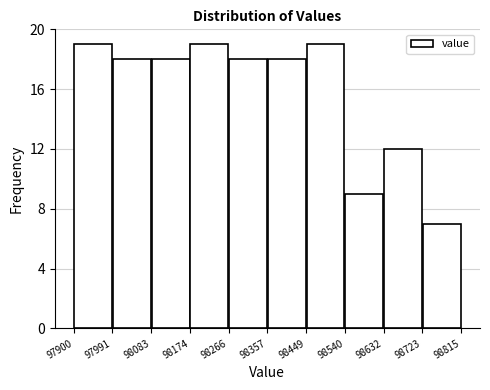

Reading left to right, transcribe this chart: for each bar, give the range it covers on the x-axis and its height. The values are not printed on the chart, so give them approximately, as read against the axis.

97900 to 97991: 19
97991 to 98083: 18
98083 to 98174: 18
98174 to 98266: 19
98266 to 98357: 18
98357 to 98449: 18
98449 to 98540: 19
98540 to 98632: 9
98632 to 98723: 12
98723 to 98815: 7